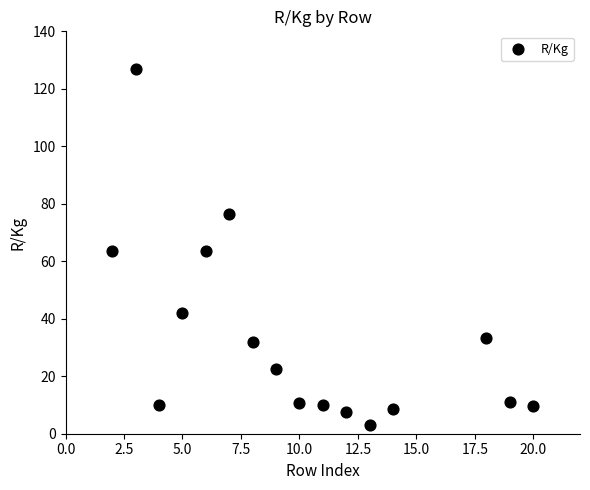

What is the range of X values (max minus min)?

18.0